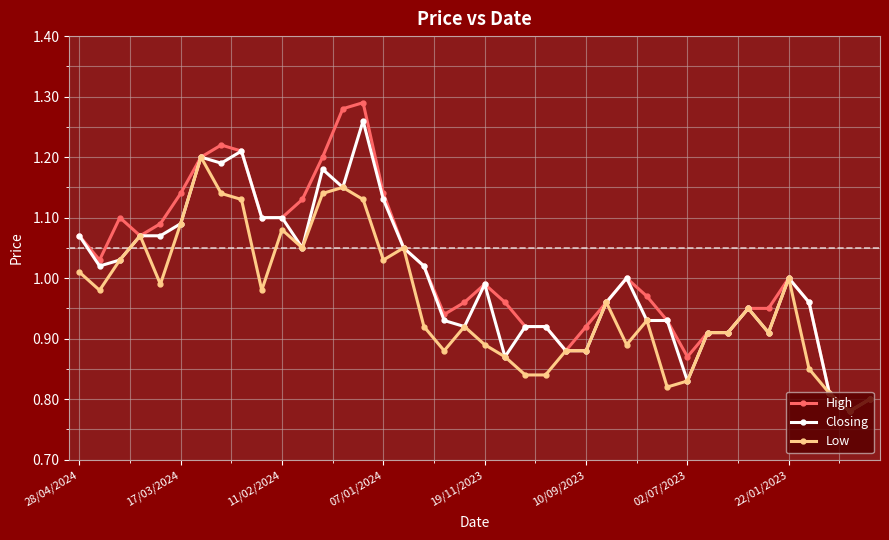

Which series has the largest total across all categories?

High